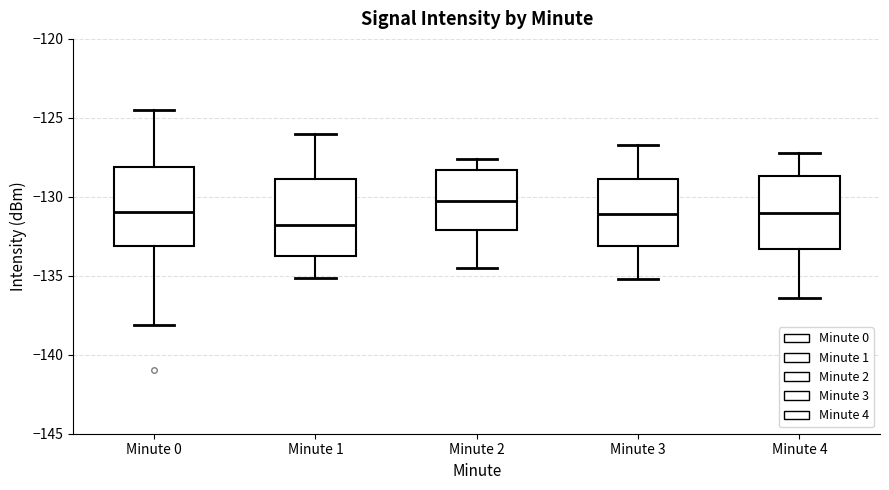

Where does the median line of the box for Minute 4 sit on the y-axis? The values are not printed on the chart, so give them approximately, as read against the axis.

-131.0